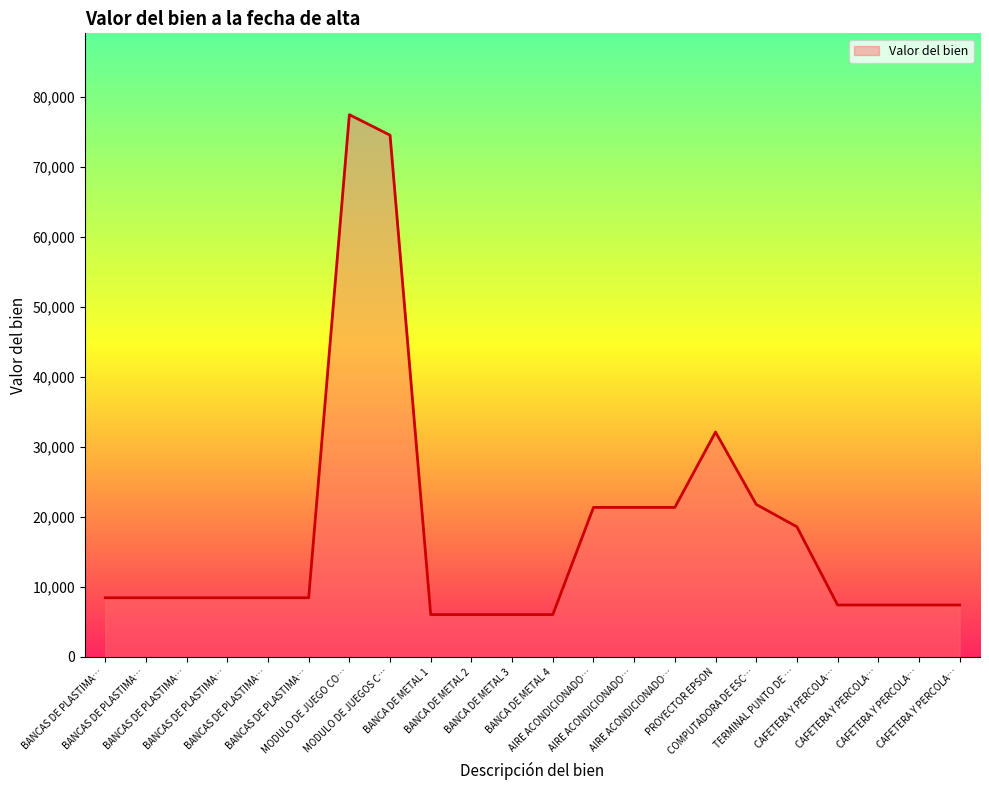

Does the chart display data point markers on the line(s)?

No